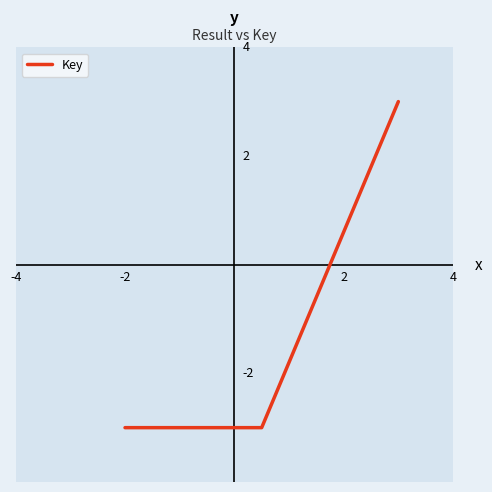

Does the chart display data point markers on the line(s)?

No